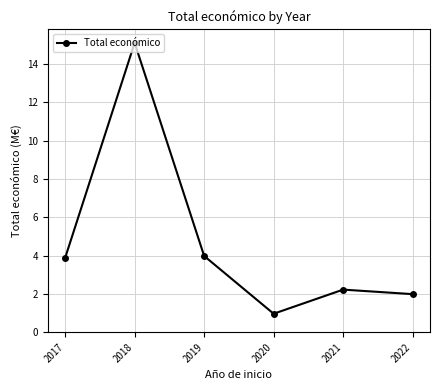

Reading left to right, transcribe all the data shown in this chart.

3.9	15.1	4.0	1.0	2.2	2.0